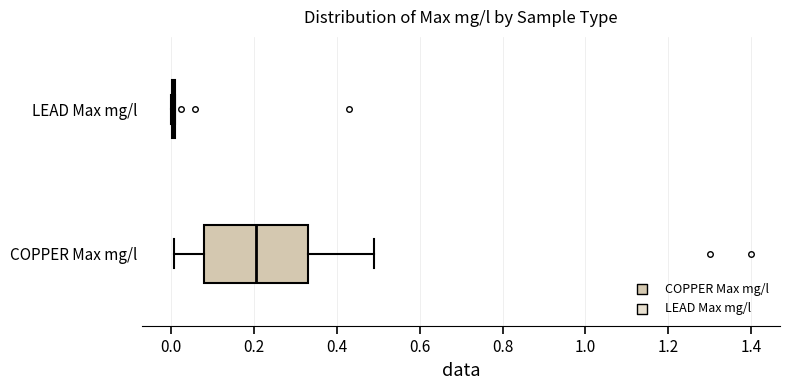

Where does the left whisker of the box for COPPER Max mg/l end on the x-axis? The values are not printed on the chart, so give them approximately, as read against the axis.

0.00